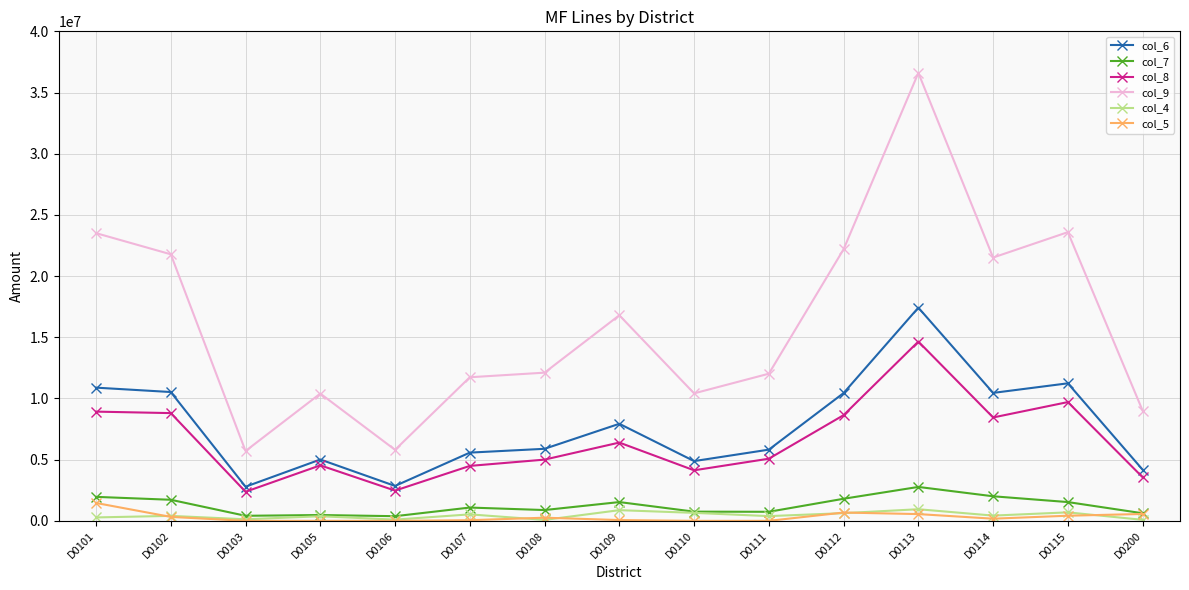

The value of col_6 at D0110 is 8046146. True or false?

False